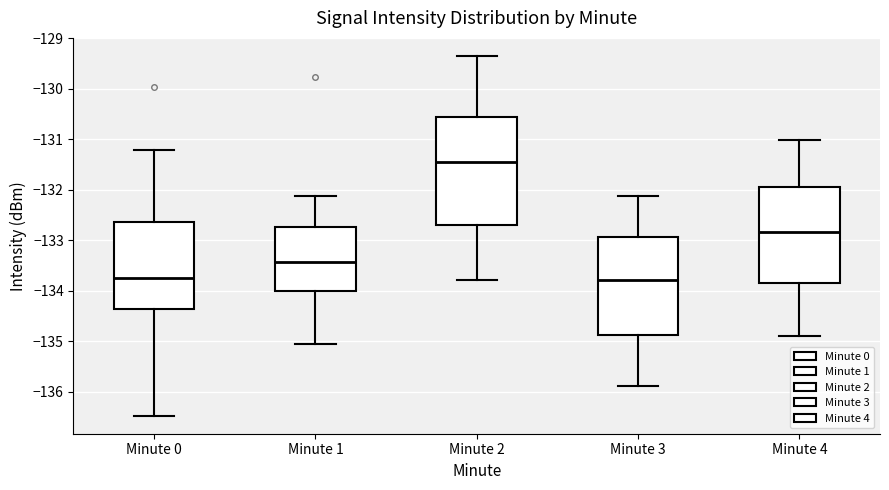

Reading left to right, transcribe this box plot: for each box, give where its median line is, the range the box spans, and where its two whiskers end, as read against the y-axis. The values are not printed on the chart, so give them approximately, as read against the axis.

Minute 0: median -133.8, box -134.4 to -132.6, whiskers -136.5 to -131.2
Minute 1: median -133.4, box -134.0 to -132.7, whiskers -135.1 to -132.1
Minute 2: median -131.5, box -132.7 to -130.6, whiskers -133.8 to -129.3
Minute 3: median -133.8, box -134.9 to -132.9, whiskers -135.9 to -132.1
Minute 4: median -132.8, box -133.8 to -131.9, whiskers -134.9 to -131.0